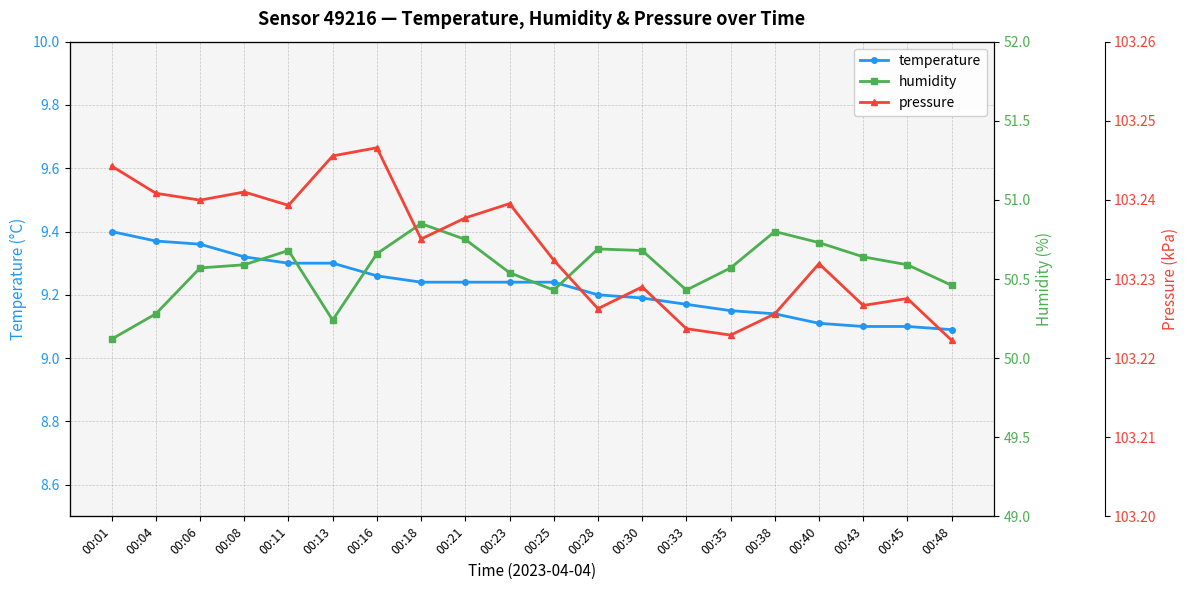

At which label does humidity reach its minimum?

00:01